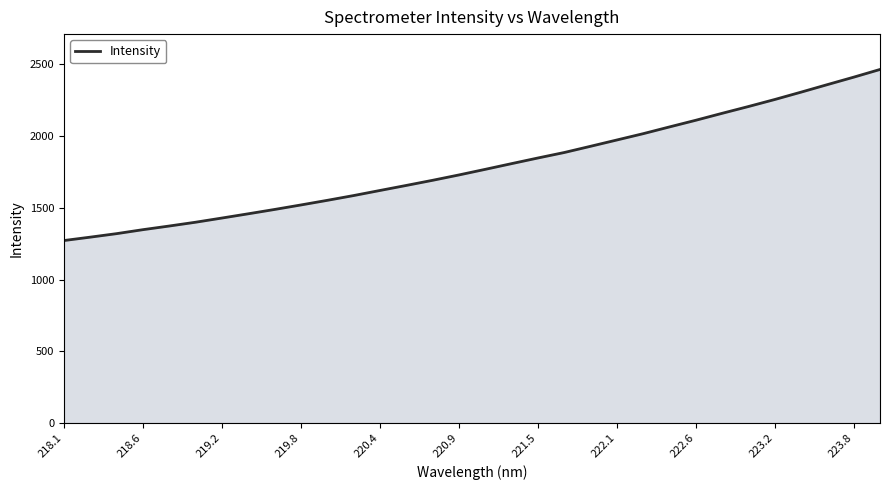

What is the difference between the maximum and minimum values?

1192.1